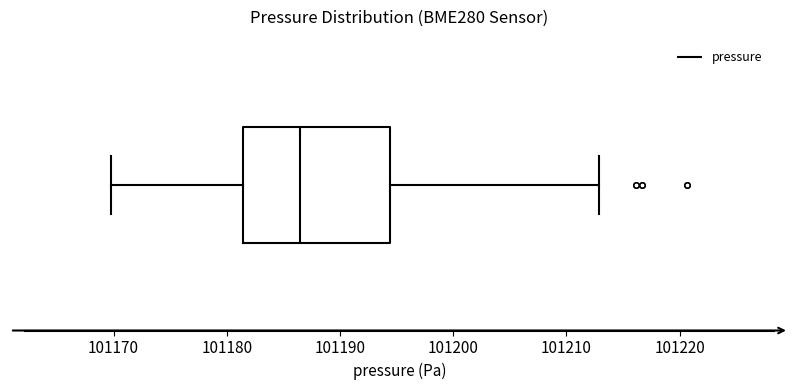

Read this box plot against the x-axis: the position of the median line, the range covered by the box, and the ends of both whiskers. The values are not printed on the chart, so give them approximately, as read against the axis.

median 101186, box 101181 to 101194, whiskers 101170 to 101213